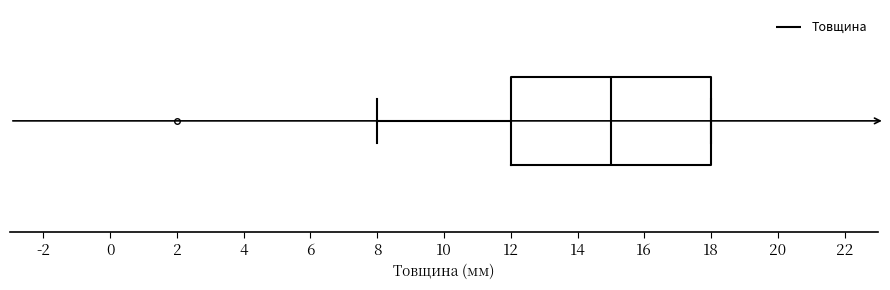

Where does the left whisker of the box end on the x-axis? The values are not printed on the chart, so give them approximately, as read against the axis.

8